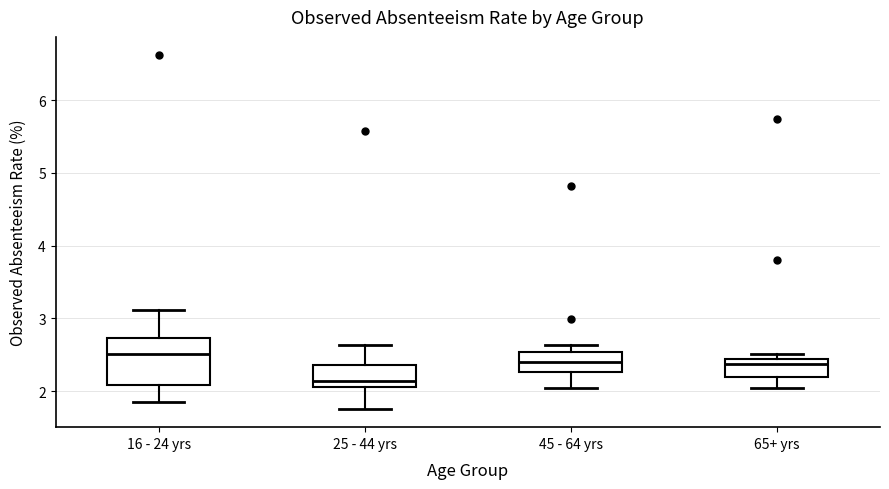

Reading left to right, read every box against the y-axis: the position of its median line, the range the box covers, and the ends of its whiskers. The values are not printed on the chart, so give them approximately, as read against the axis.

16 - 24 yrs: median 2.5, box 2.1 to 2.7, whiskers 1.9 to 3.1
25 - 44 yrs: median 2.1 (just above the box's lower edge), box 2.1 to 2.4, whiskers 1.8 to 2.6
45 - 64 yrs: median 2.4, box 2.3 to 2.5, whiskers 2.0 to 2.6
65+ yrs: median 2.4, box 2.2 to 2.5, whiskers 2.0 to 2.5 (just above the box's upper edge)